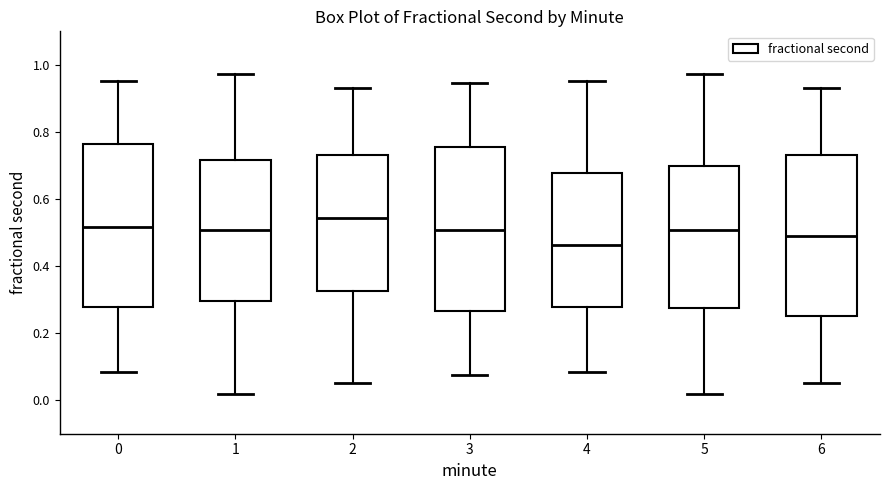

Reading left to right, transcribe this box plot: for each box, give where its median line is, the range the box spans, and where its two whiskers end, as read against the y-axis. The values are not printed on the chart, so give them approximately, as read against the axis.

0: median 0.52, box 0.28 to 0.76, whiskers 0.08 to 0.96
1: median 0.50, box 0.30 to 0.72, whiskers 0.02 to 0.98
2: median 0.54, box 0.32 to 0.74, whiskers 0.06 to 0.94
3: median 0.50, box 0.26 to 0.76, whiskers 0.08 to 0.94
4: median 0.46, box 0.28 to 0.68, whiskers 0.08 to 0.96
5: median 0.50, box 0.28 to 0.70, whiskers 0.02 to 0.98
6: median 0.48, box 0.24 to 0.74, whiskers 0.06 to 0.94